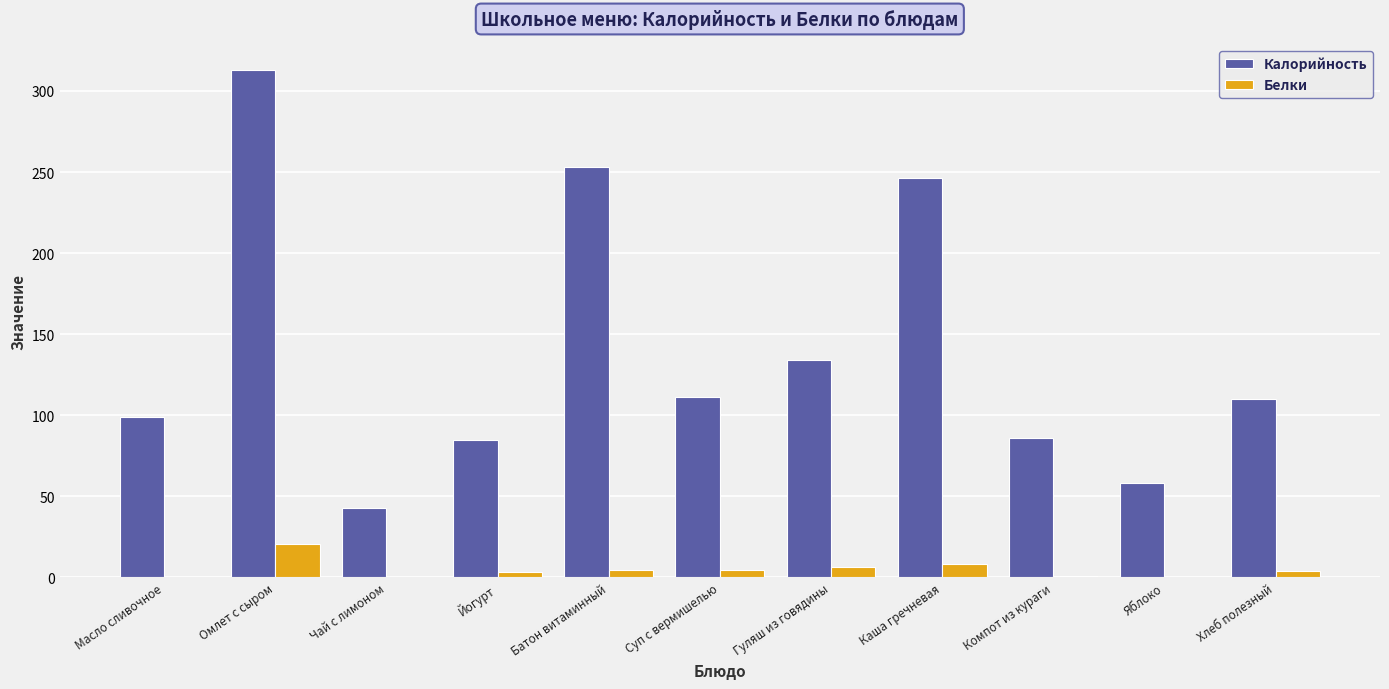

At which category is the sum across all series the highest?

Омлет с сыром